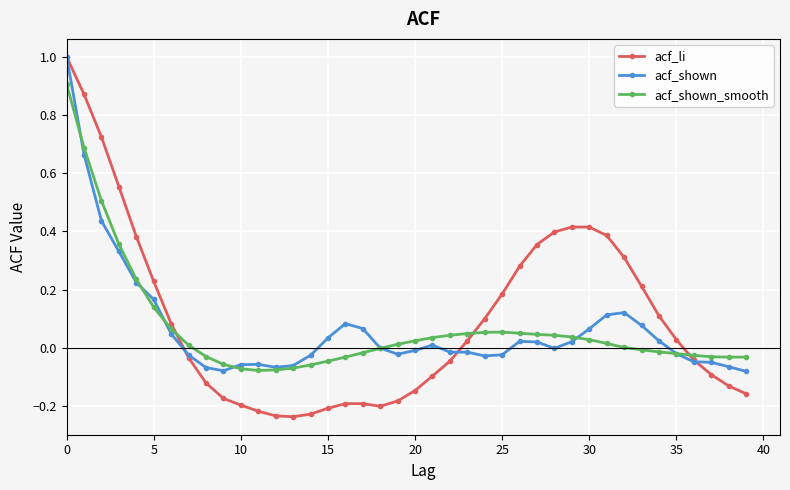

What is the sum of all acf_shown_smooth values?

2.7